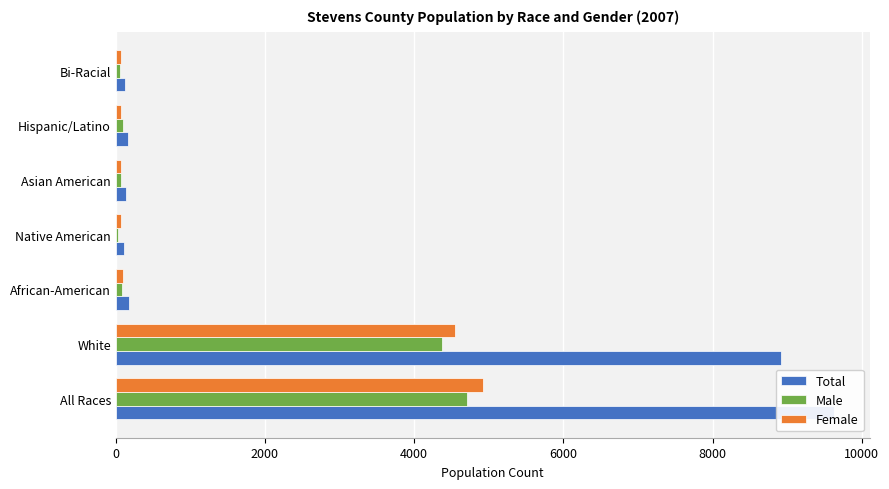

List the series in order of their peak value, highest first.

Total, Female, Male